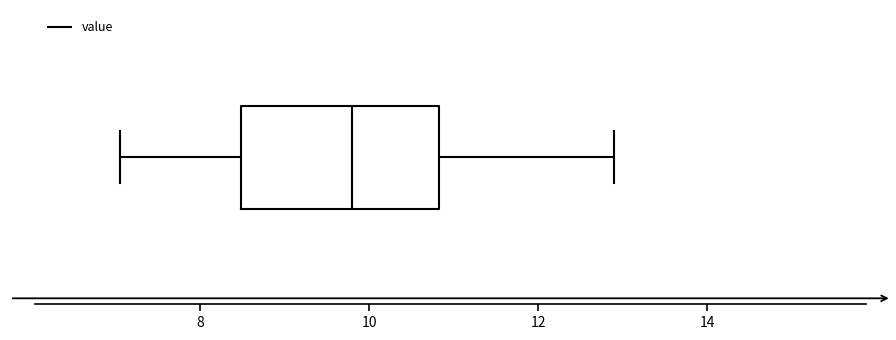

Where does the median line of the box sit on the x-axis? The values are not printed on the chart, so give them approximately, as read against the axis.

9.8